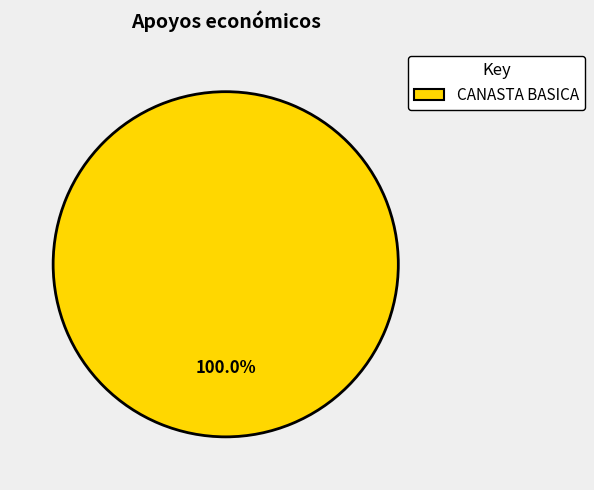

Does any single category account for the majority?

Yes